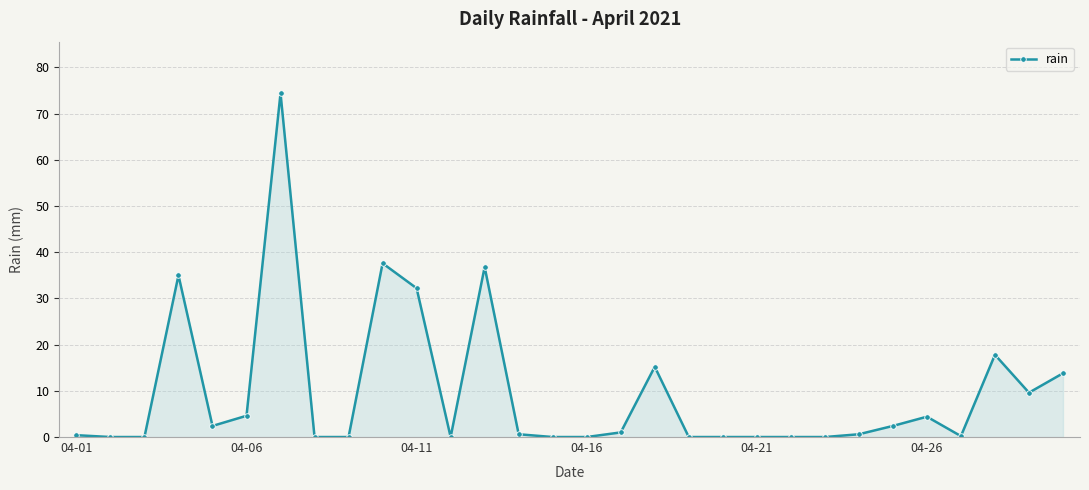

What is the maximum value shown in the chart?

74.4